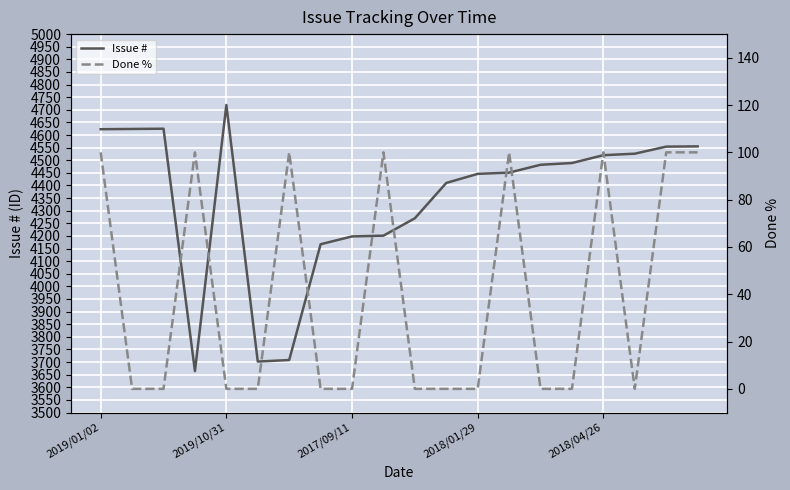

What are all the series names shown in the legend?

Issue #, Done %